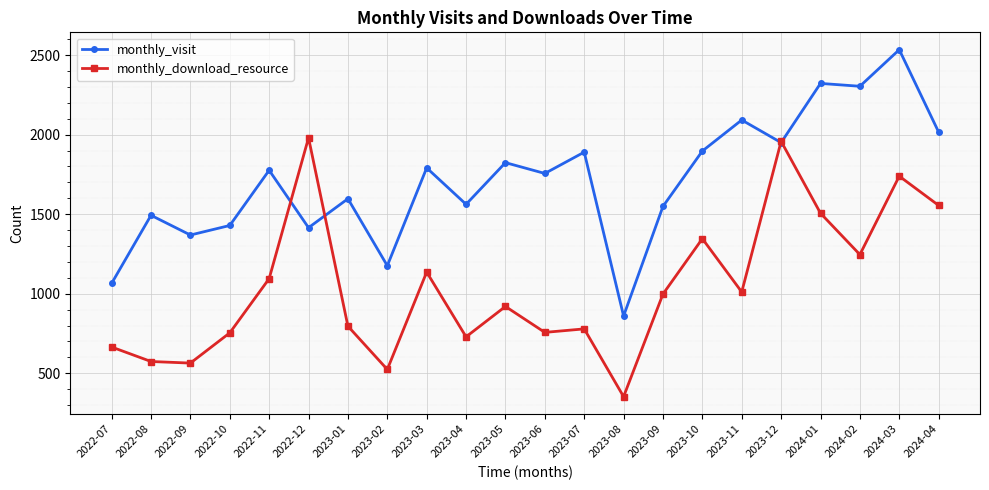

What is the value of the monthly_visit point at the 2nd from the left?

1493